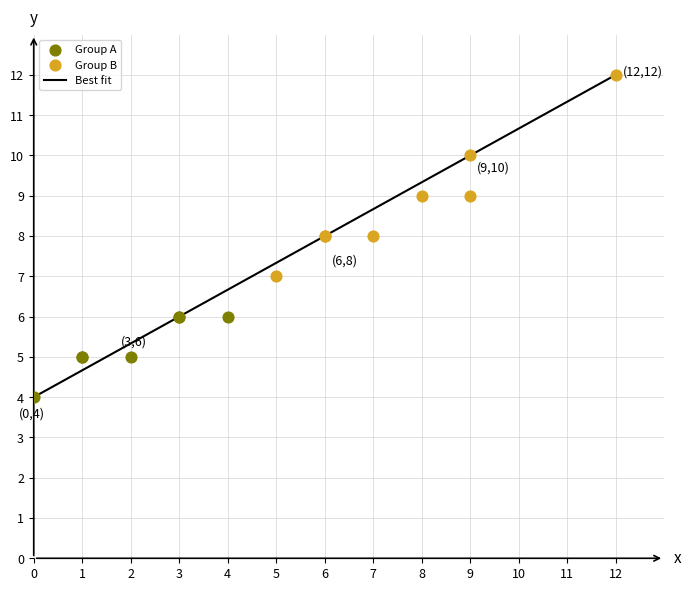

Which series contains the lowest Y value?

Group A